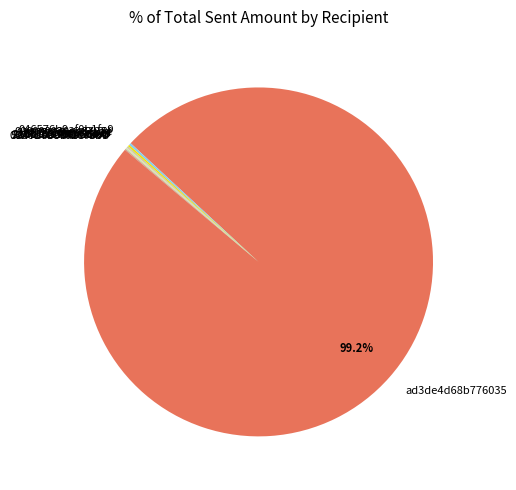

Is there a majority slice in this chart?

Yes